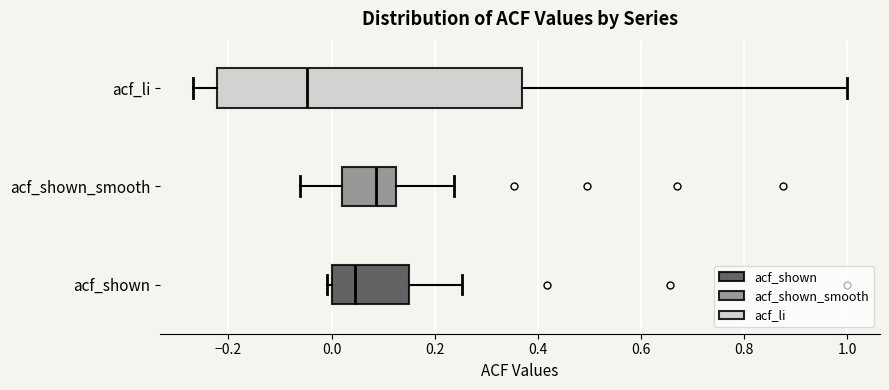

Where does the median line of the box for acf_li sit on the x-axis? The values are not printed on the chart, so give them approximately, as read against the axis.

-0.04